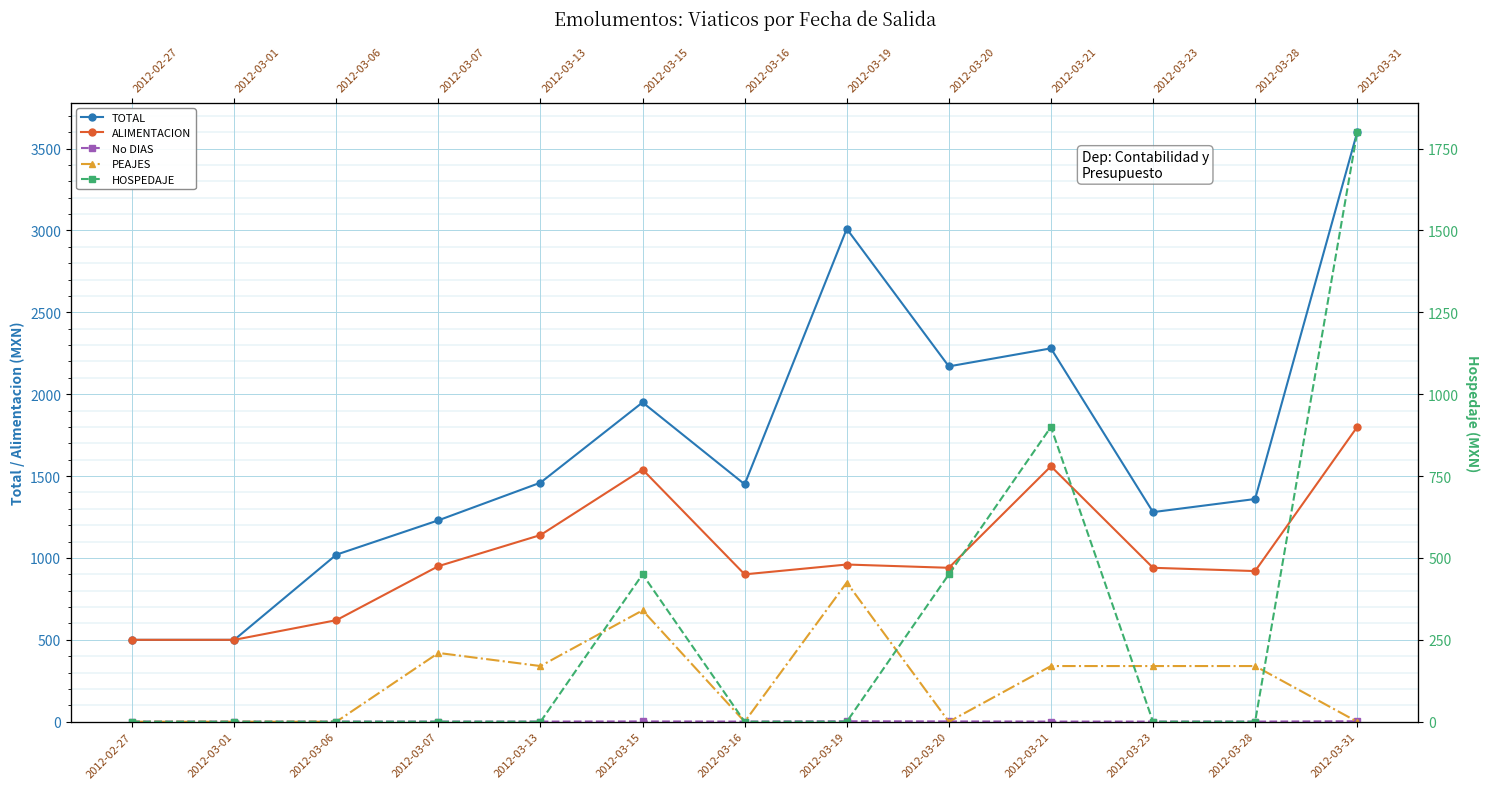

What are all the series names shown in the legend?

TOTAL, ALIMENTACION, No DIAS, PEAJES, HOSPEDAJE